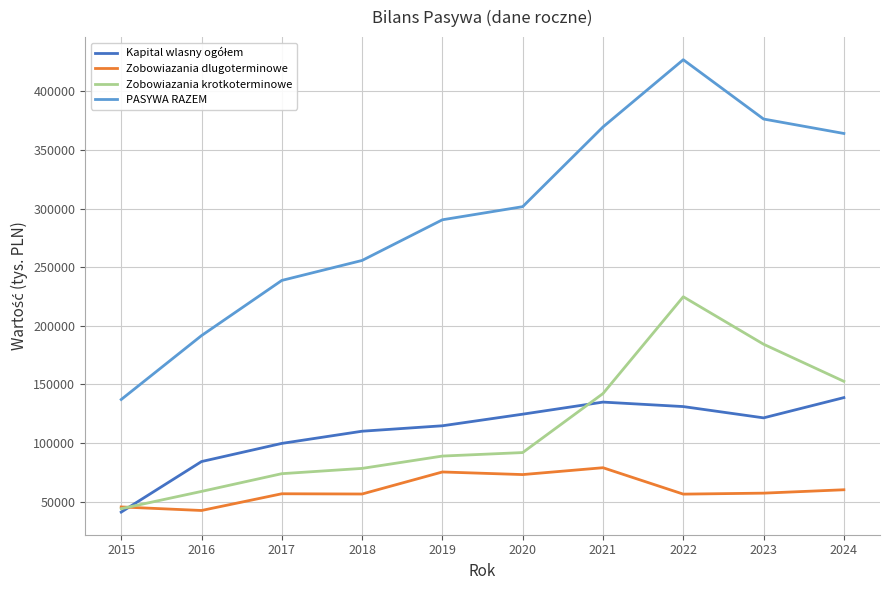

How many series are shown in this chart?

4